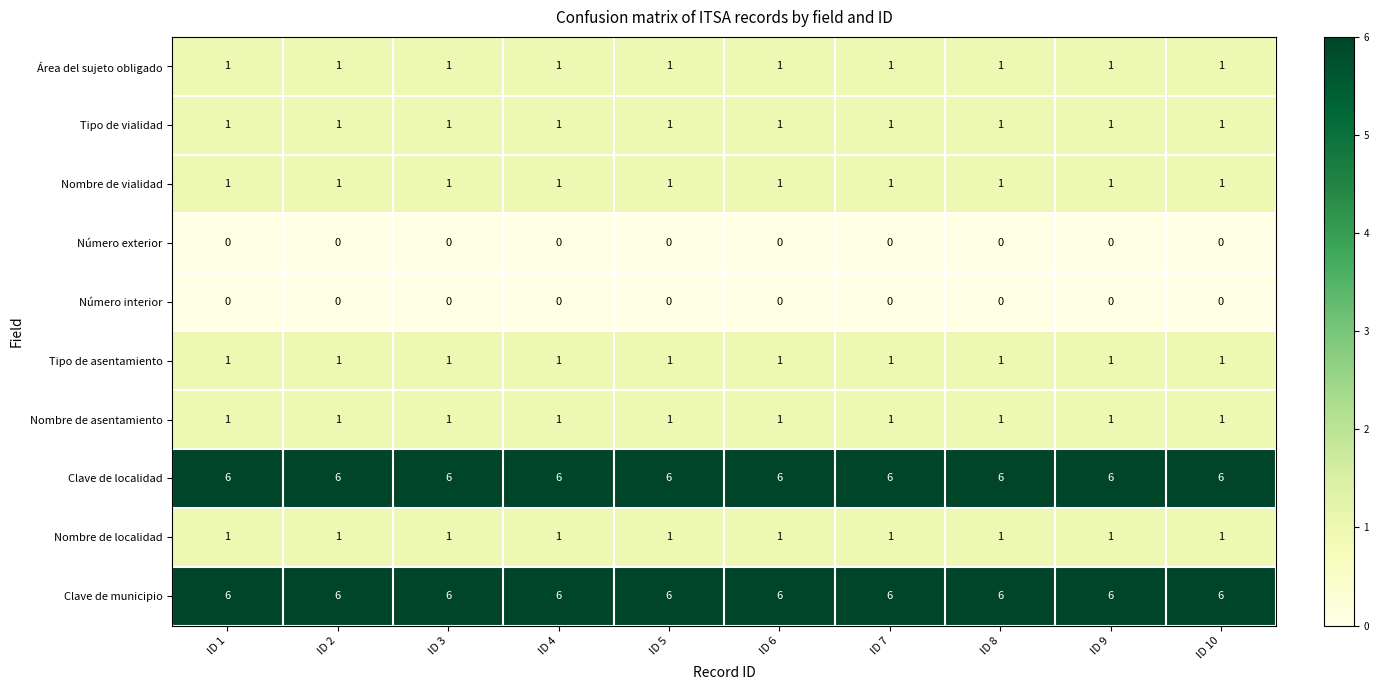

What is the sum of all Clave de localidad values?

60